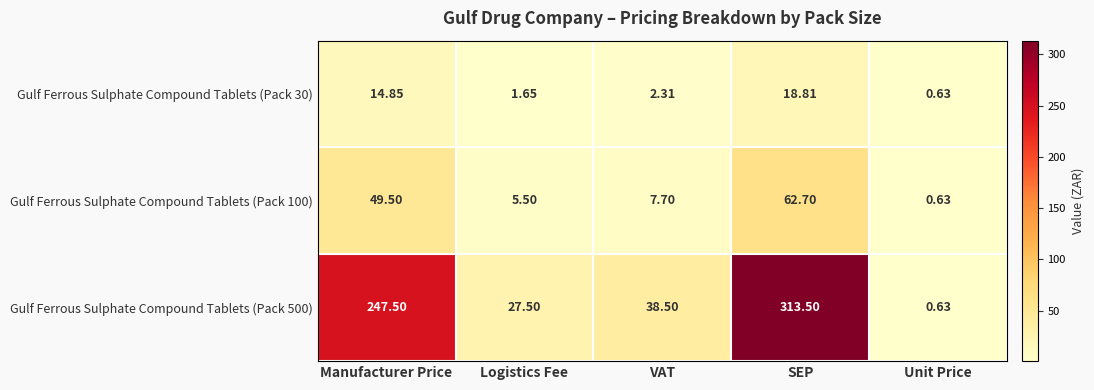

Which label corresponds to the smallest value in the chart?

Unit Price